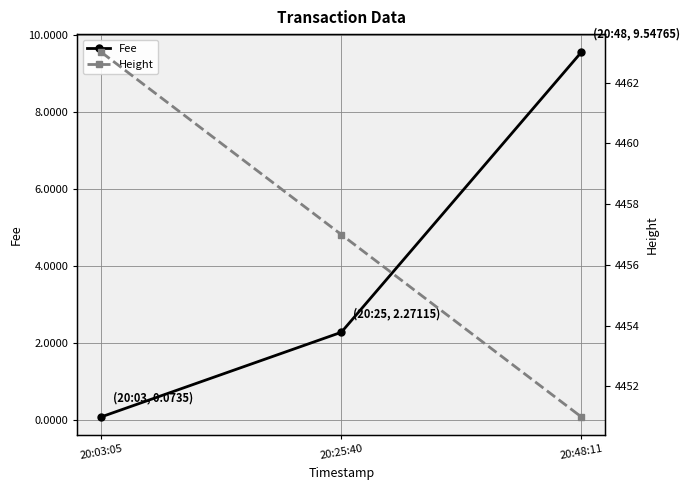

The Fee series shows 9.5 at 20:48:11. True or false?

True